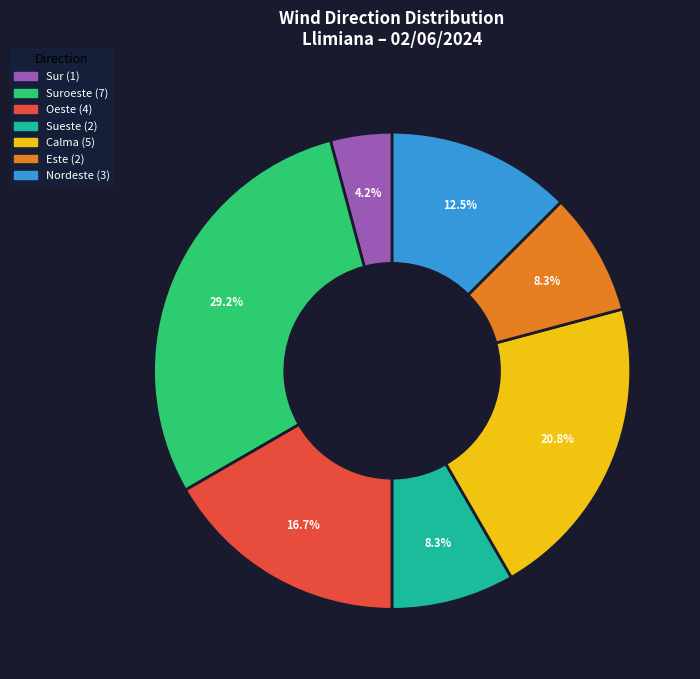

Is there a majority slice in this chart?

No